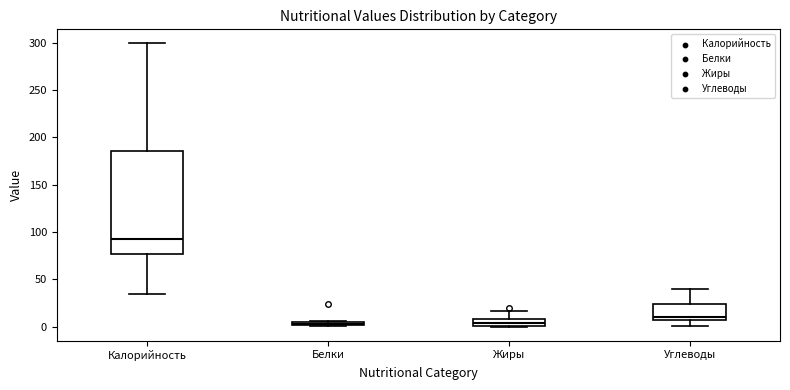

Where does the upper whisker of the box for Жиры end on the y-axis? The values are not printed on the chart, so give them approximately, as read against the axis.

15